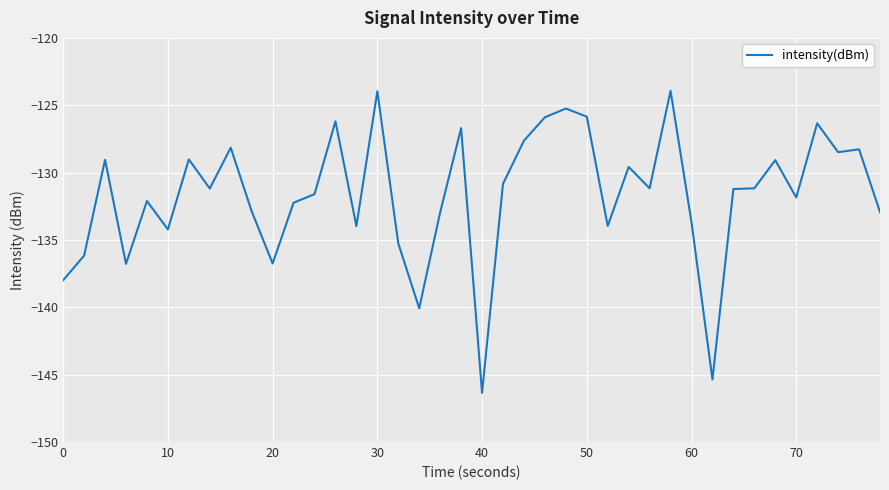

What is the difference between the maximum and minimum values?

22.4